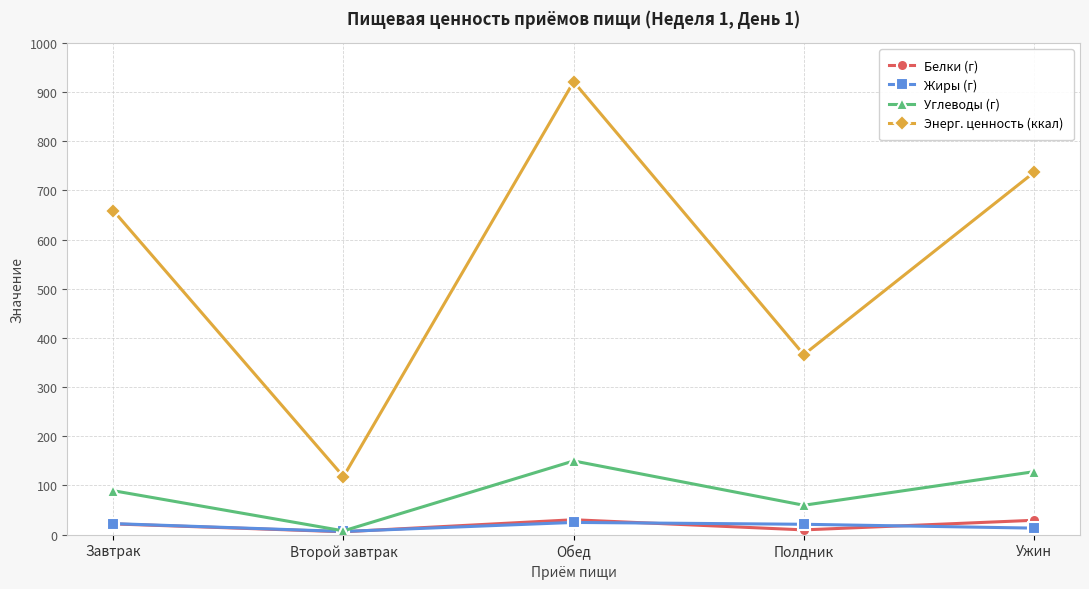

True or false: Энерг. ценность (ккал) and Белки (г) cross at least once.

False